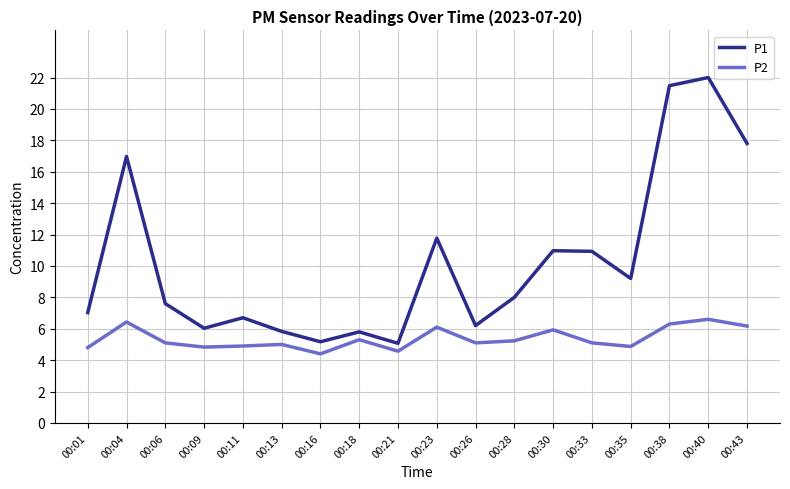

Which series has the largest range (max minus min)?

P1